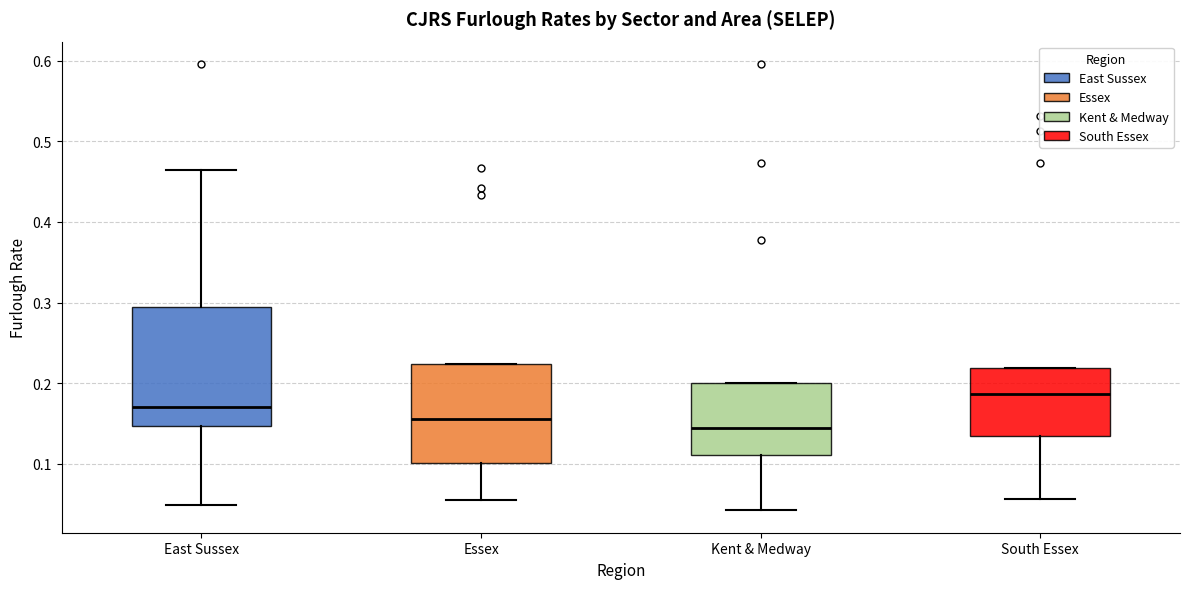

Comparing the boxes themselves (not the whiskers), which one is the tallest?

East Sussex